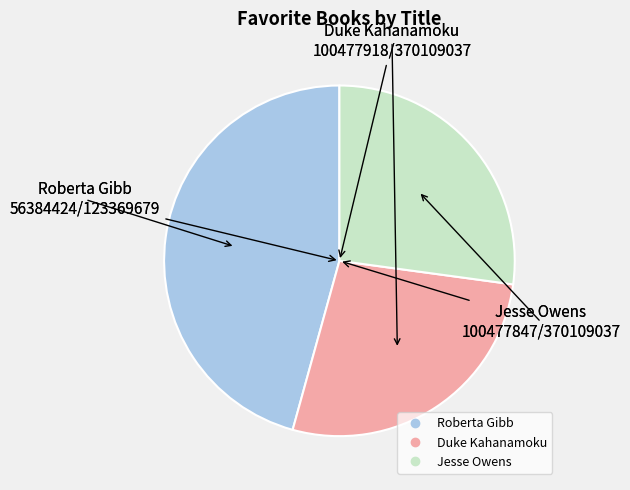

Do Roberta Gibb and Duke Kahanamoku together represent more than half of the pie?

Yes